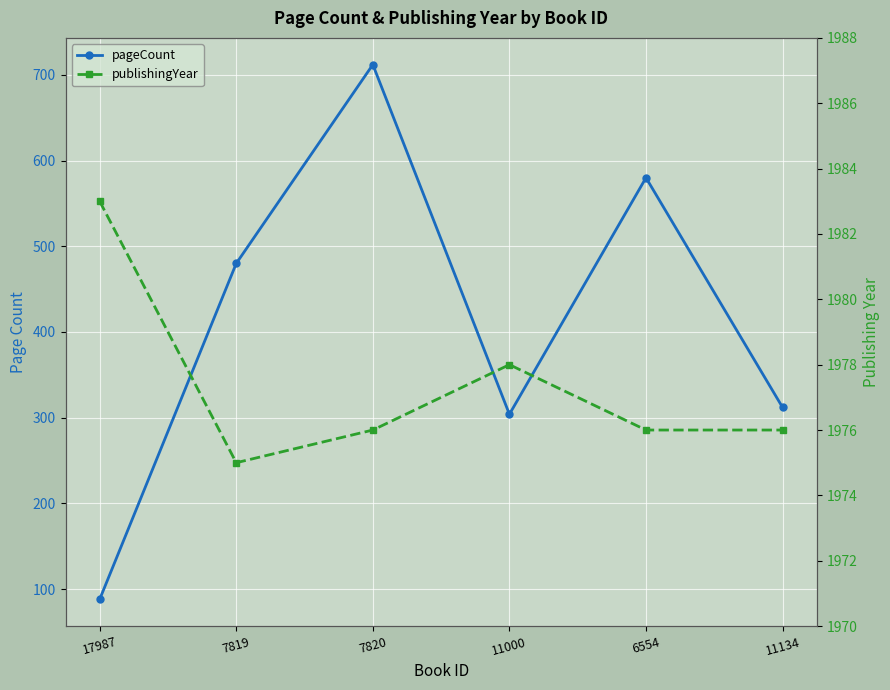

What is the difference between the second highest and second lowest values in the pageCount series?

276